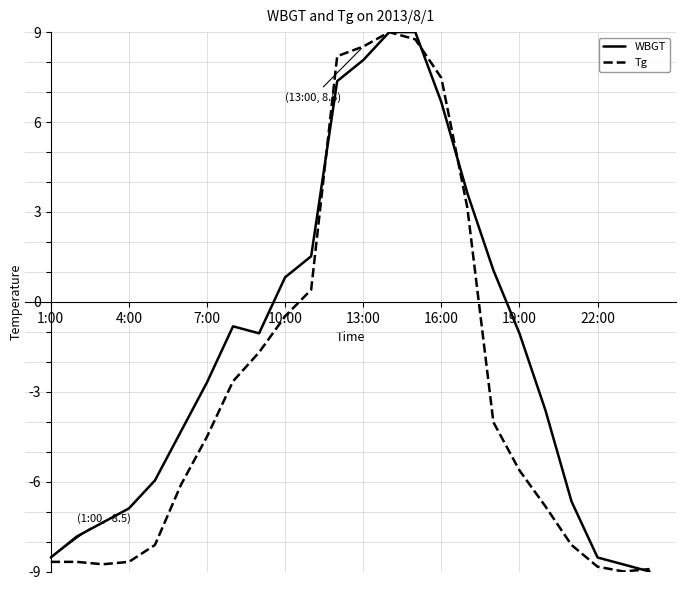

What is the minimum value shown in the chart?

-9.0